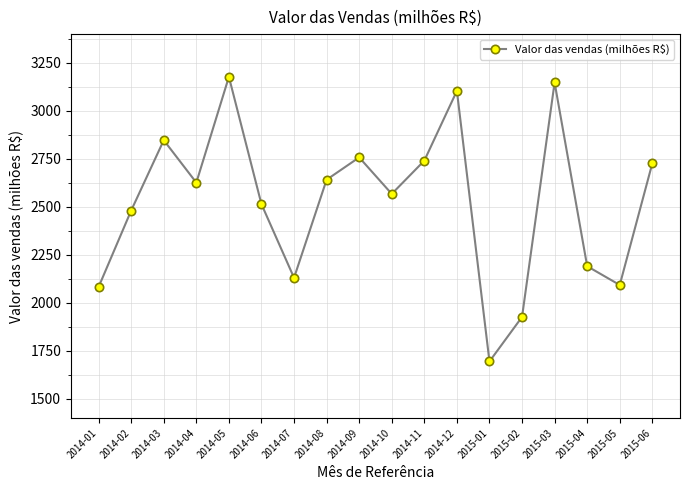

At which category does the data reach its first local valley?

2014-04